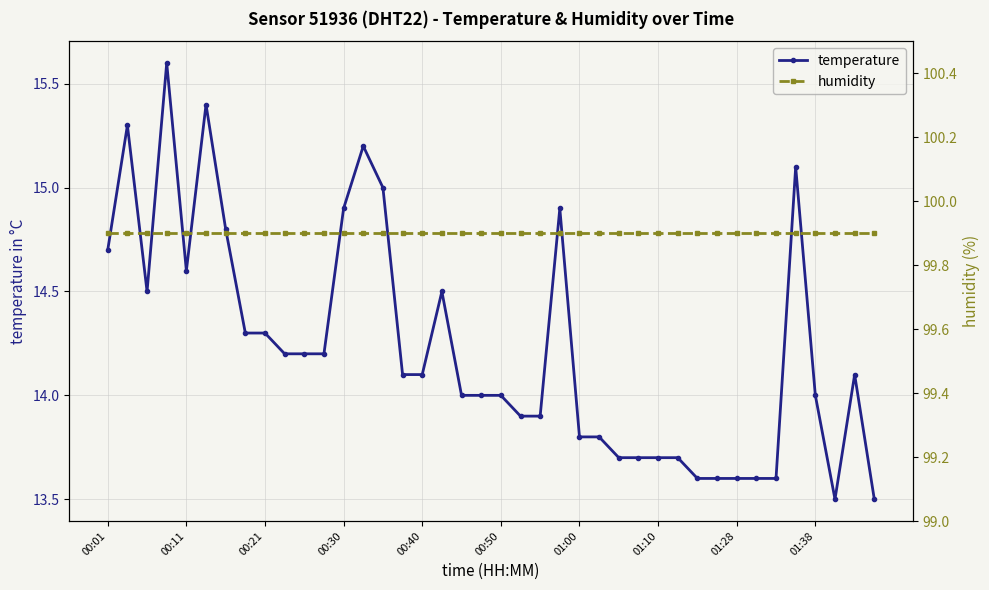

Reading left to right, list all the values displayed in this chart.

temperature: 14.7	15.3	14.5	15.6	14.6	15.4	14.8	14.3	14.3	14.2	14.2	14.2	14.9	15.2	15.0	14.1	14.1	14.5	14.0	14.0	14.0	13.9	13.9	14.9	13.8	13.8	13.7	13.7	13.7	13.7	13.6	13.6	13.6	13.6	13.6	15.1	14.0	13.5	14.1	13.5
humidity: 99.9	99.9	99.9	99.9	99.9	99.9	99.9	99.9	99.9	99.9	99.9	99.9	99.9	99.9	99.9	99.9	99.9	99.9	99.9	99.9	99.9	99.9	99.9	99.9	99.9	99.9	99.9	99.9	99.9	99.9	99.9	99.9	99.9	99.9	99.9	99.9	99.9	99.9	99.9	99.9